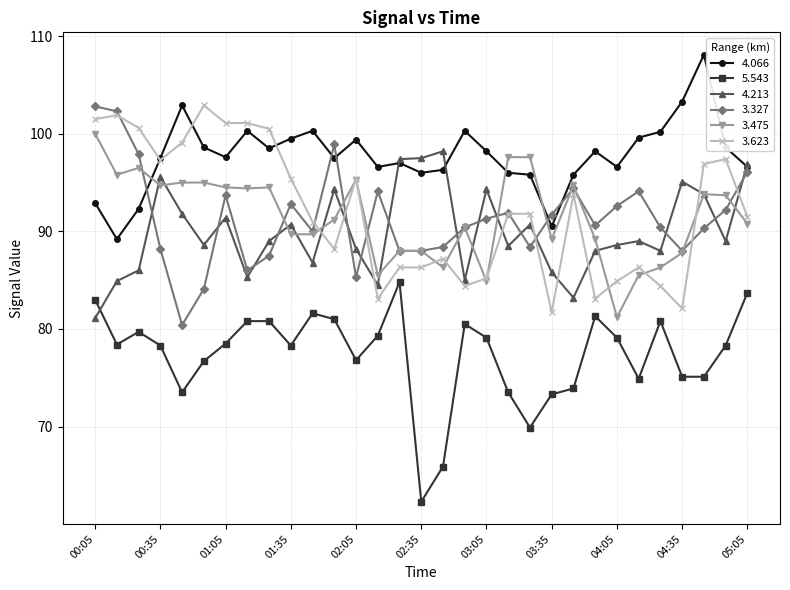

What is the difference between the second highest and second lowest values in the 3.475 series?

12.7